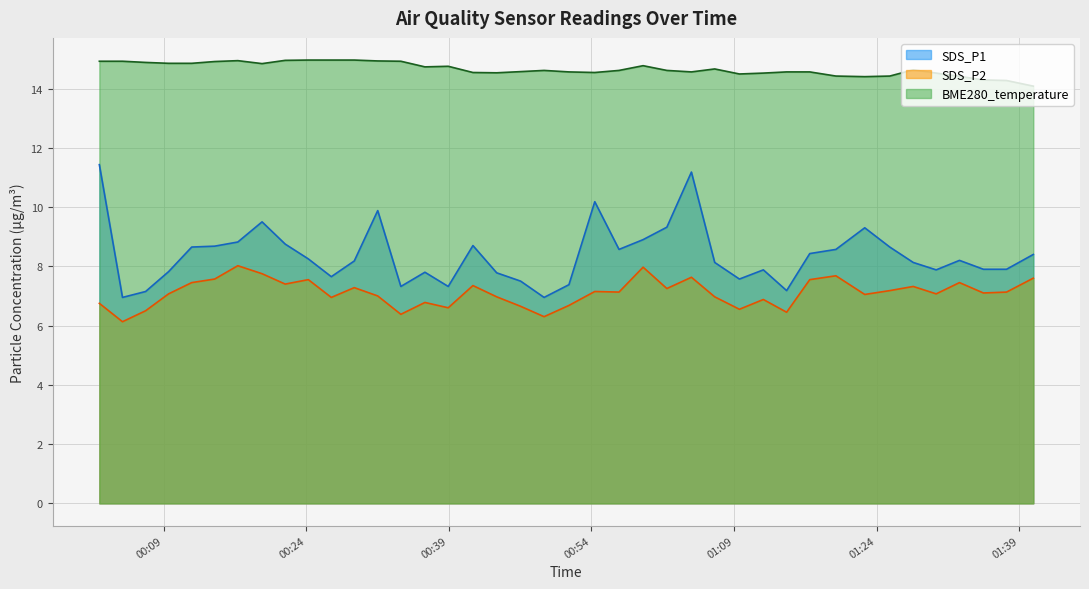

What is the highest value of the SDS_P2 series?

8.0